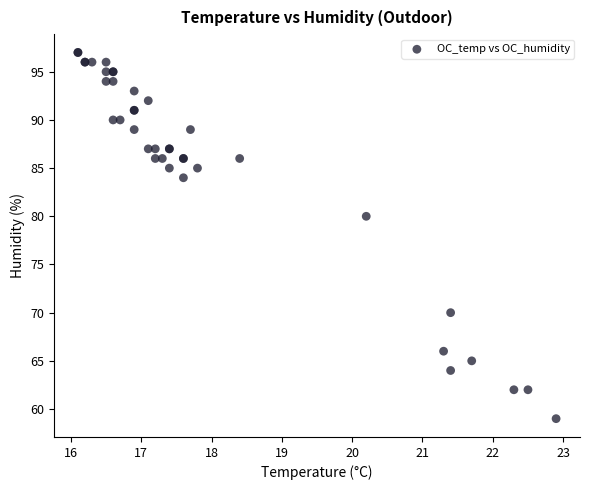

What Y value in the scatter plot is closest to 78?

80